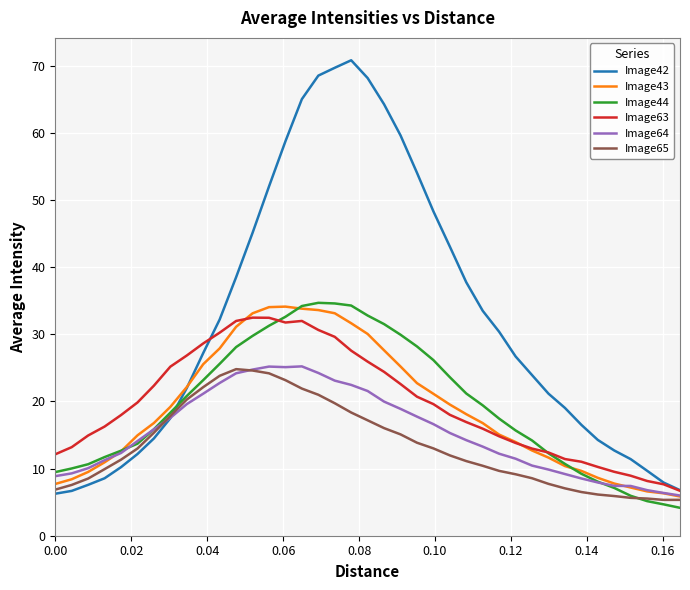

After their last crossing, which series has the higher values: Image42 or Image44?

Image42